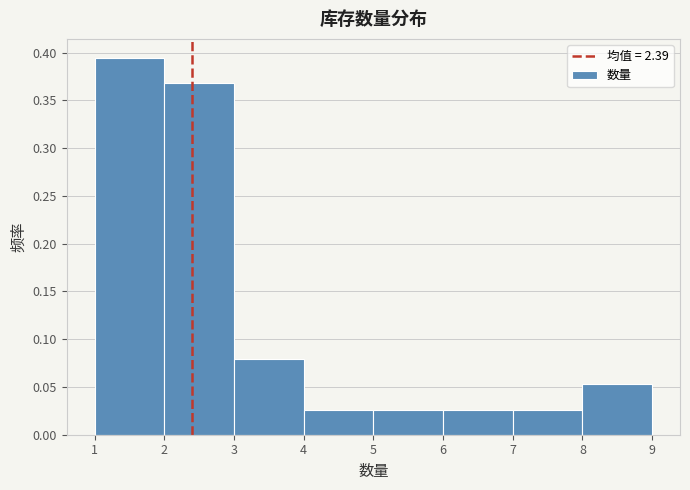

Reading left to right, transcribe this chart: for each bar, give the range it covers on the x-axis and its height. The values are not printed on the chart, so give them approximately, as read against the axis.

1 to 2: 0.395
2 to 3: 0.370
3 to 4: 0.080
4 to 5: 0.025
5 to 6: 0.025
6 to 7: 0.025
7 to 8: 0.025
8 to 9: 0.055